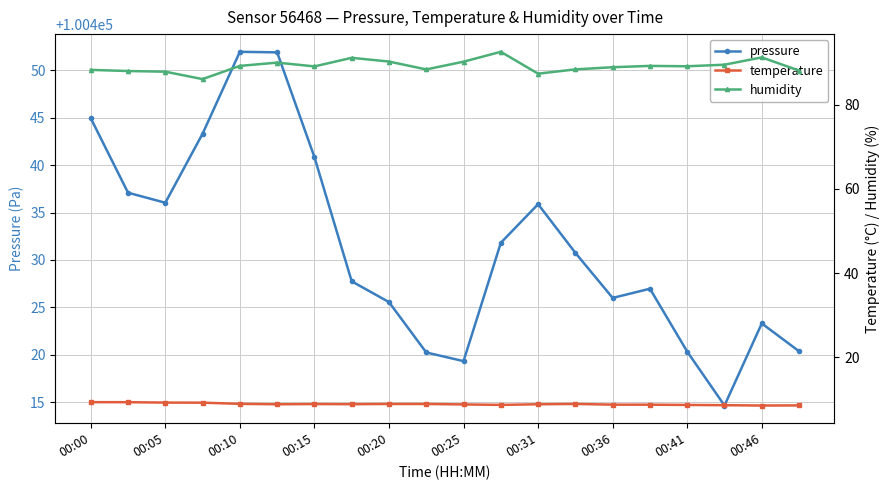

What is the difference between the highest and lowest values at 17?

100406.1